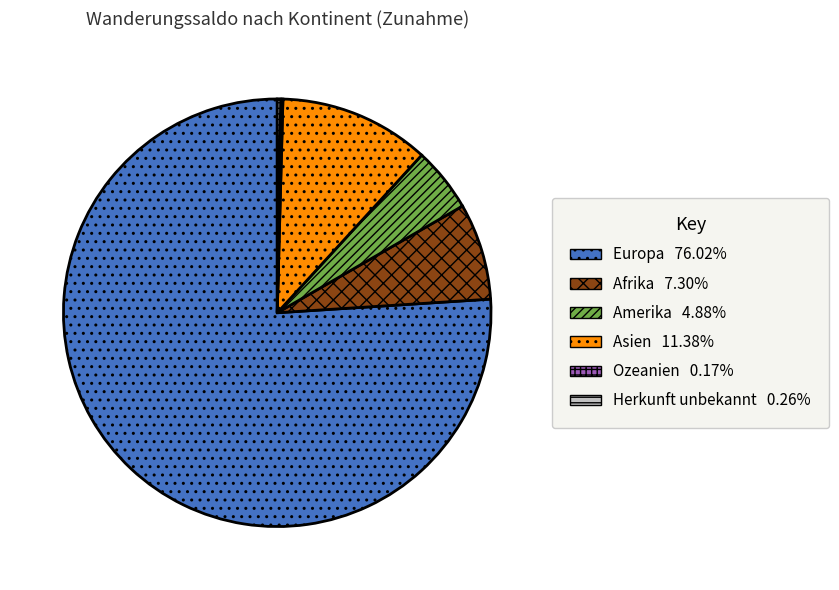

Do Amerika and Asien together represent more than half of the pie?

No